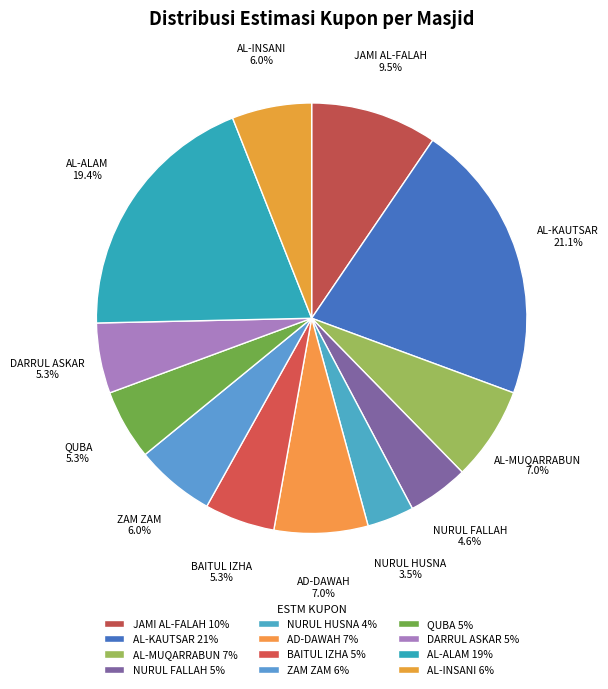

To the nearest percent, what is the difference between the DARRUL ASKAR and AL-MUQARRABUN slice percentages?

2%